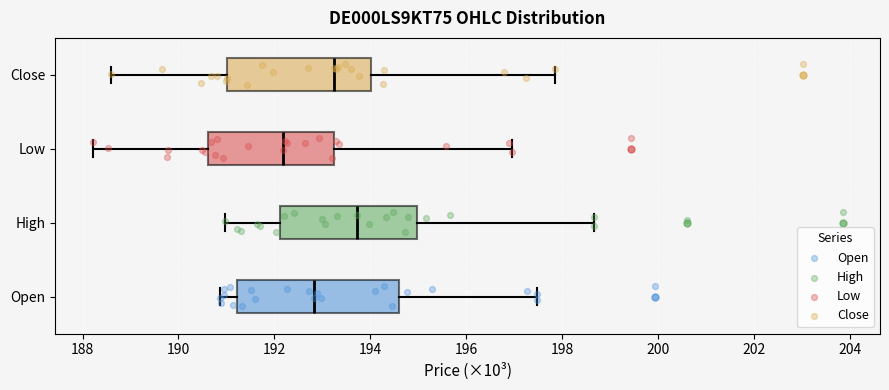

Which box's median line is the furthest to the right?

High